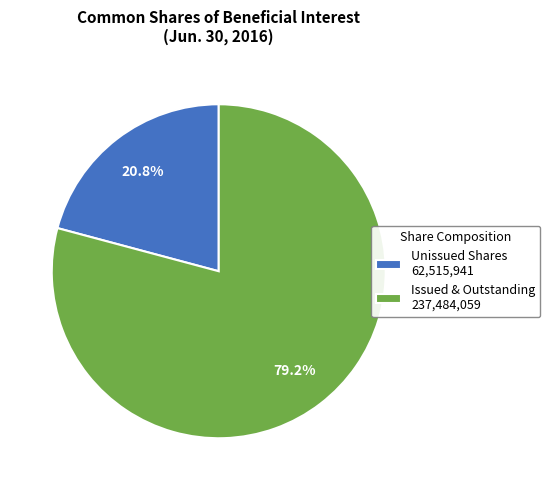

What is the total percentage of Issued & Outstanding 237,484,059 and Unissued Shares 62,515,941?

100.0%